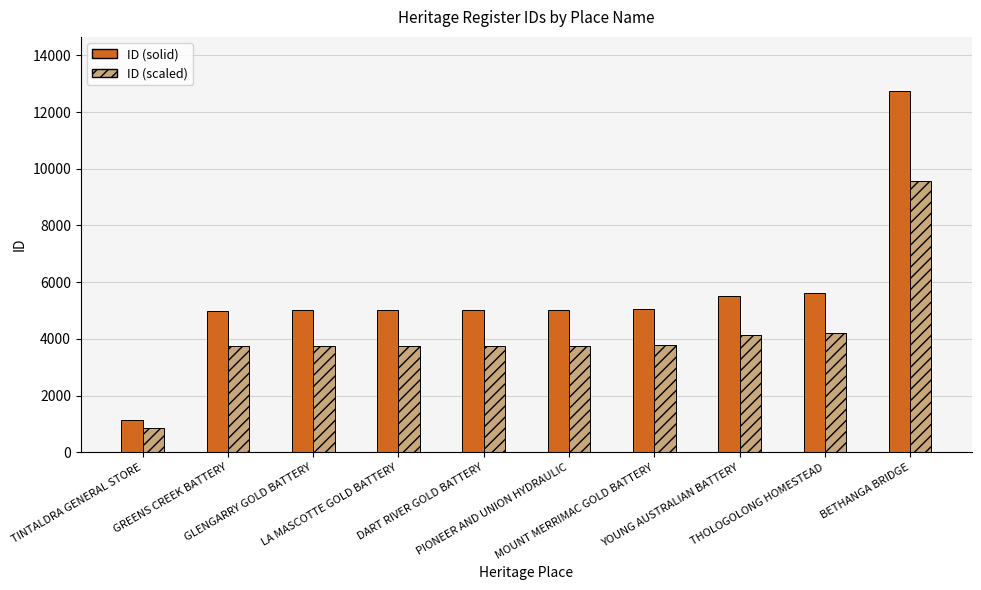

At GLENGARRY GOLD BATTERY, list the series in order from largest to smallest.

ID (solid), ID (scaled)